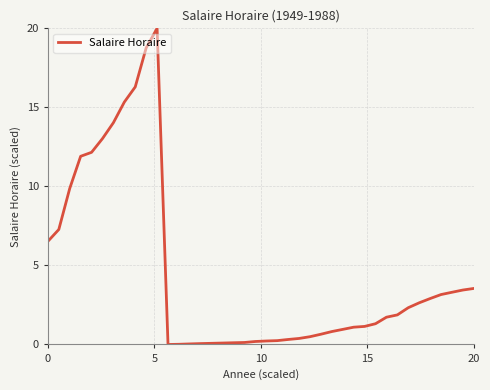

What is the difference between the maximum and minimum values?

20.0